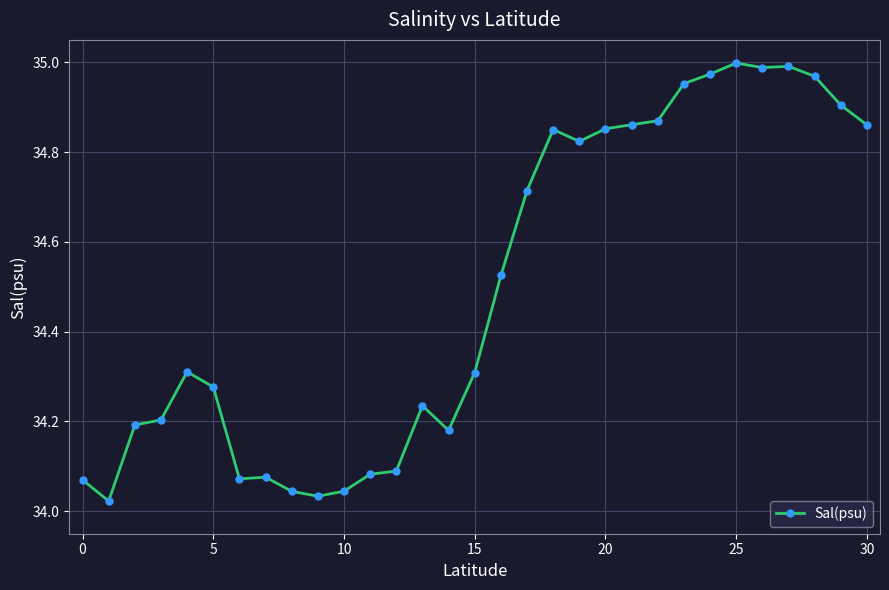

True or false: the data has more than 2 interior local peaks.

True